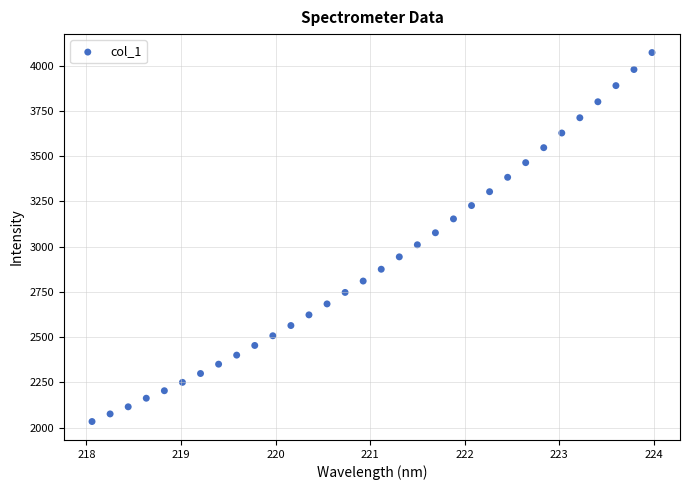

What is the range of Y values (max minus min)?

2038.4